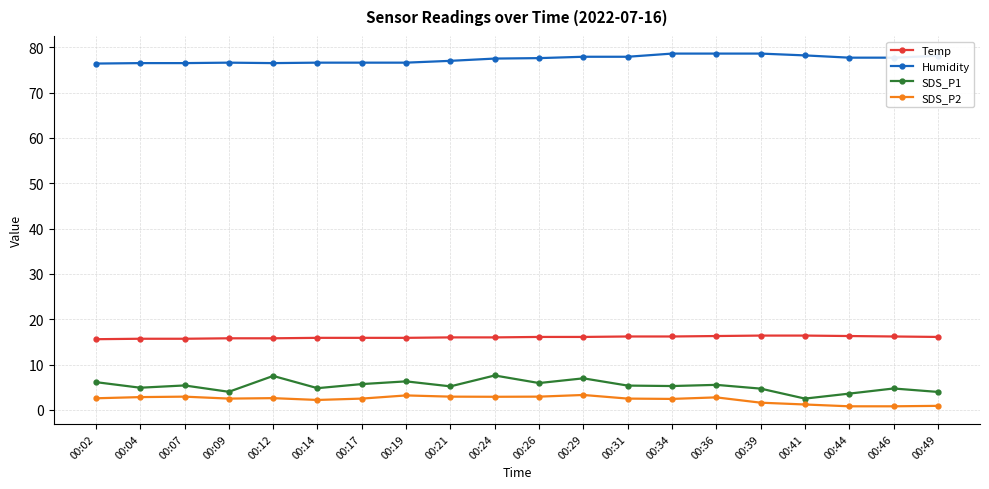

Does the chart display data point markers on the line(s)?

Yes